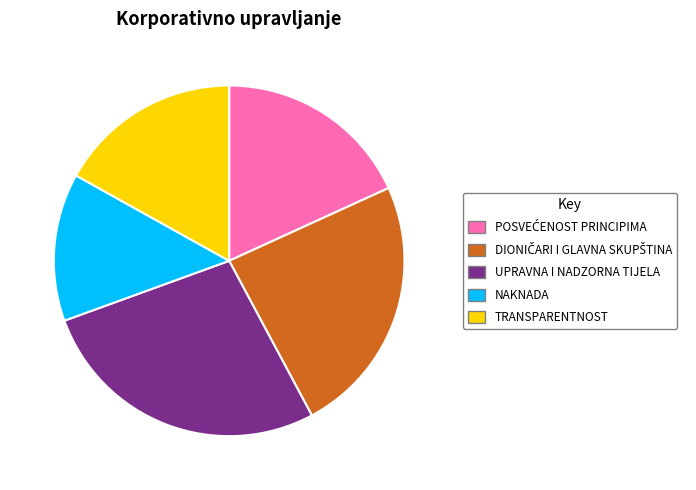

Which slice is the largest?

UPRAVNA I NADZORNA TIJELA